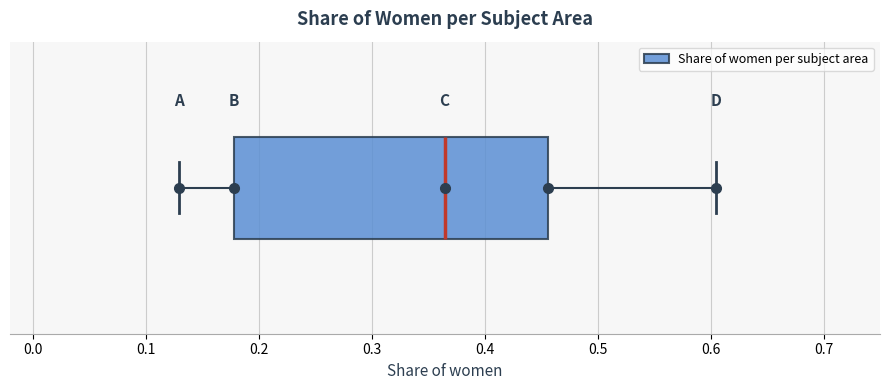

Read this box plot against the x-axis: the position of the median line, the range covered by the box, and the ends of both whiskers. The values are not printed on the chart, so give them approximately, as read against the axis.

median 0.36, box 0.18 to 0.46, whiskers 0.13 to 0.60